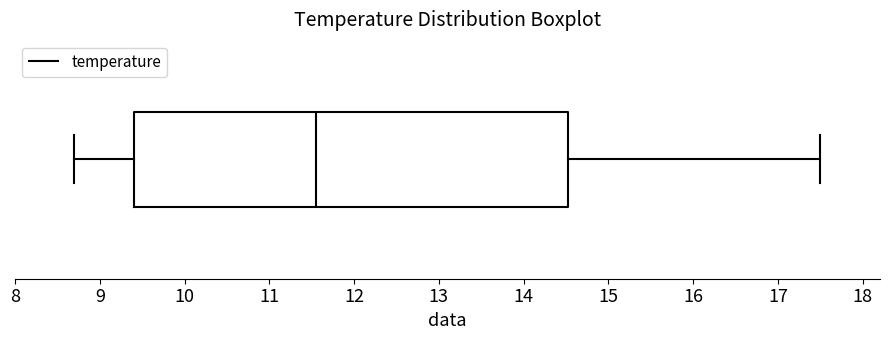

Where is the right edge of the box on the x-axis? The values are not printed on the chart, so give them approximately, as read against the axis.

14.5